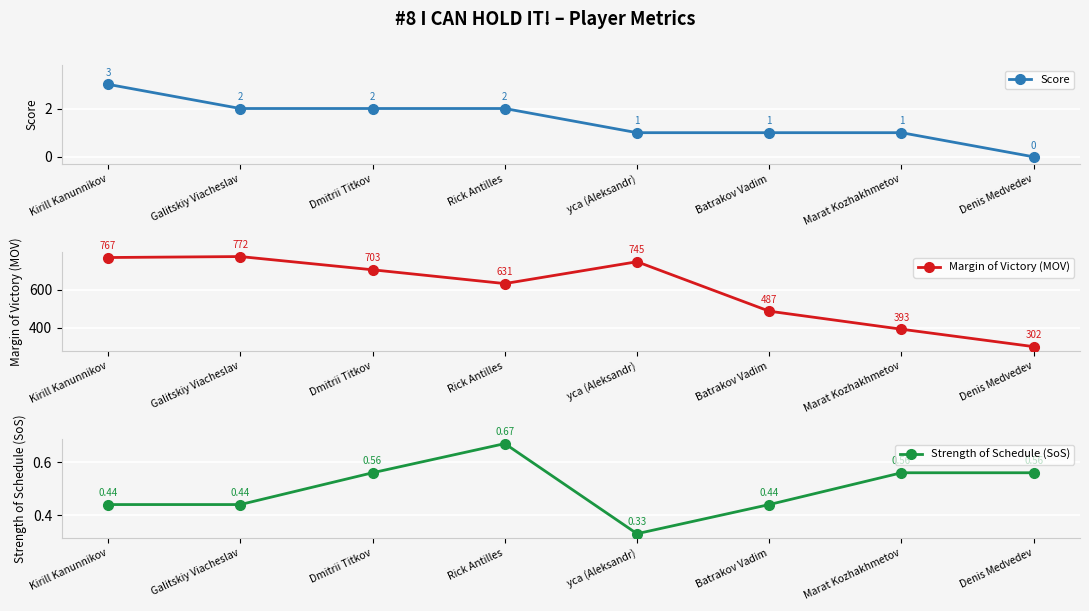

The Margin of Victory (MOV) series shows 460.9 at Galitskiy Viacheslav. True or false?

False